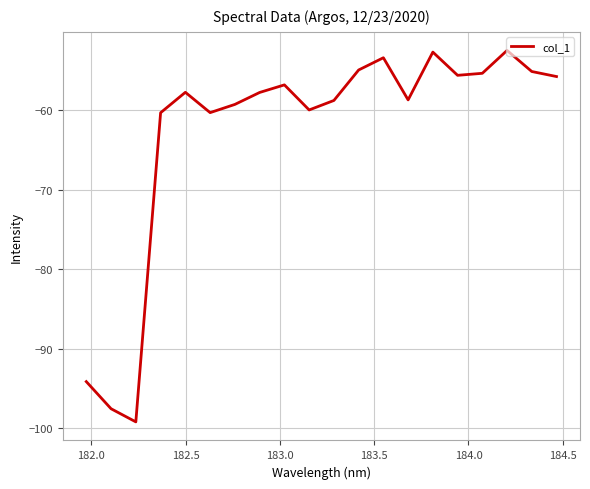

How many interior local valleys (lower than both neighbors) does the data have?

5